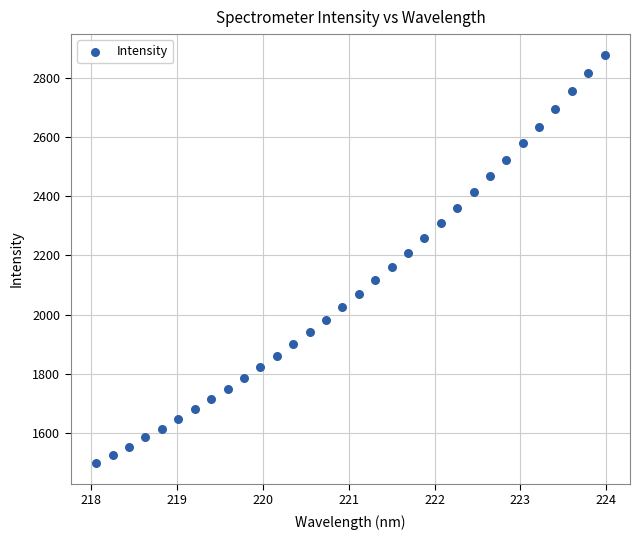

What is the range of X values (max minus min)?

5.9